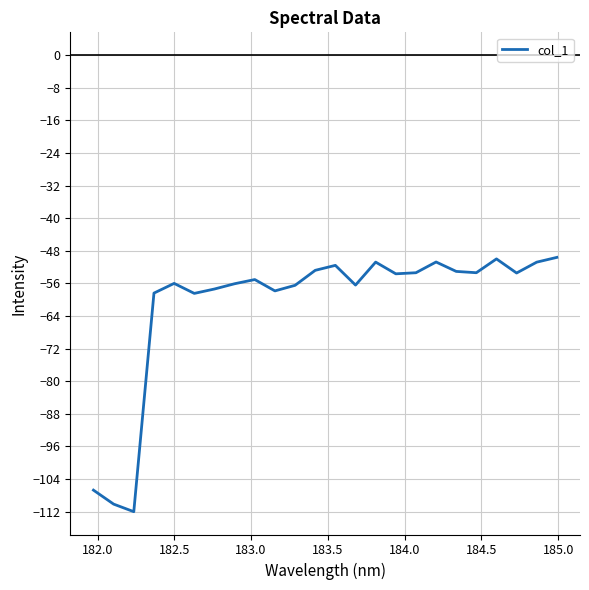

How many interior local peaks (higher than both neighbors) does the data have?

6